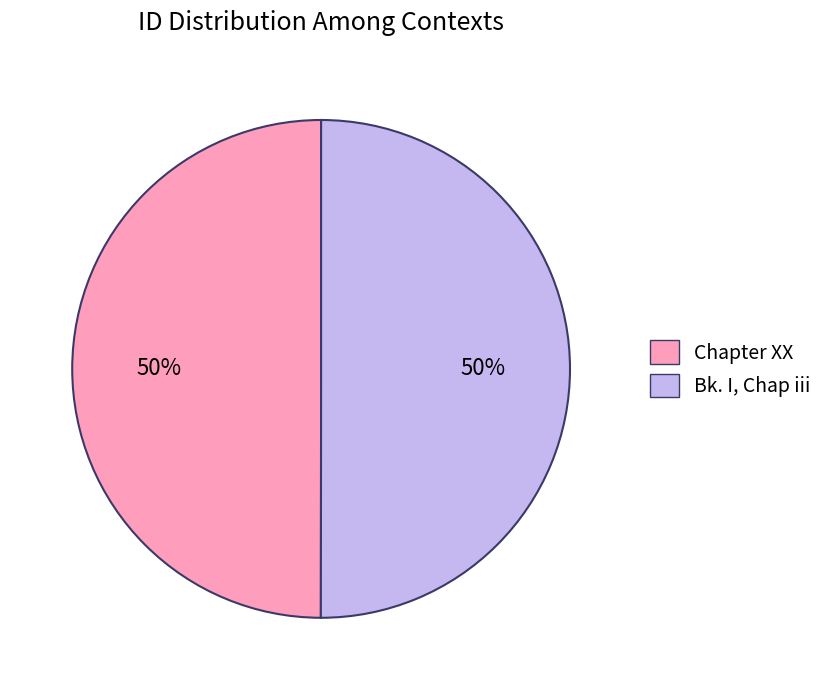

What percentage is the Bk. I, Chap iii slice, to the nearest percent?

50%